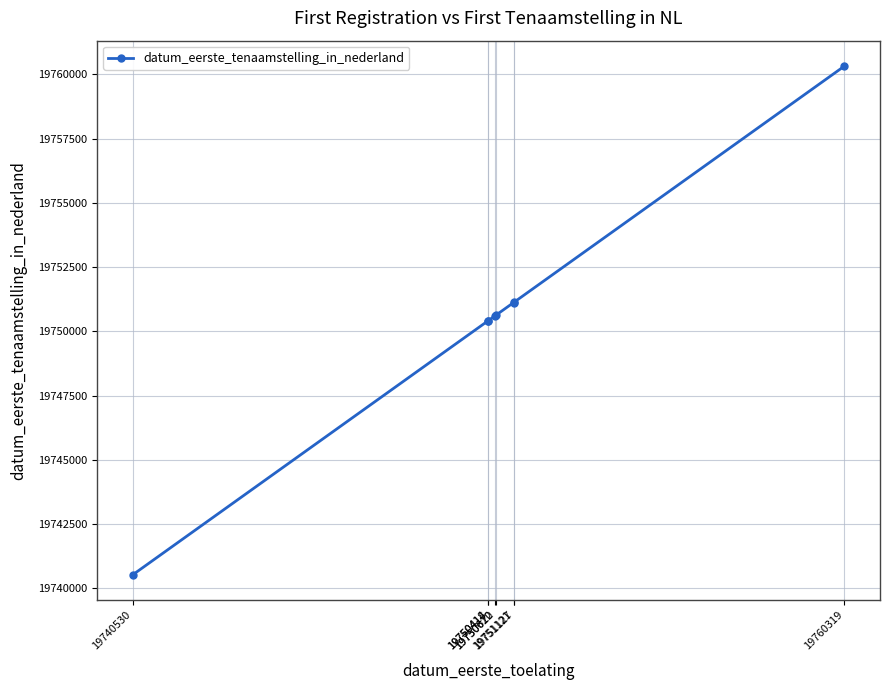

What is the difference between the maximum and minimum values?

19789